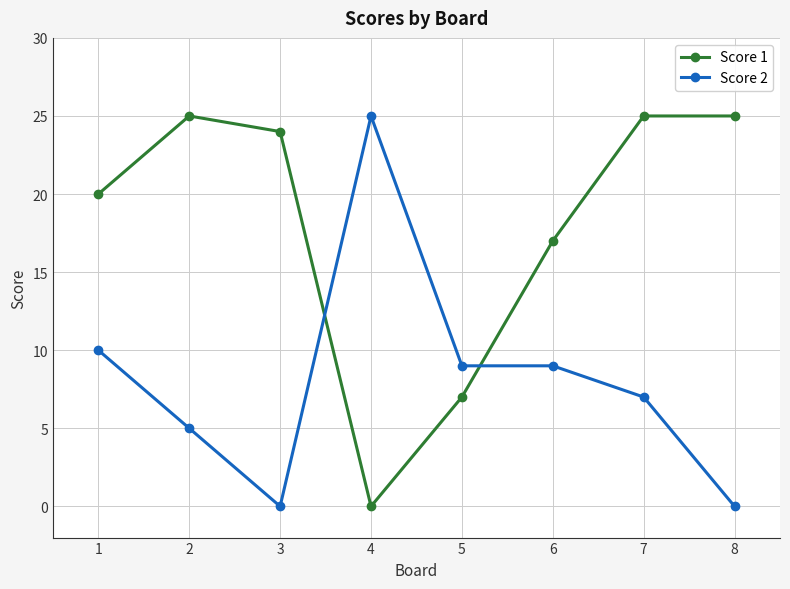

List the series in order of their overall mean, highest first.

Score 1, Score 2